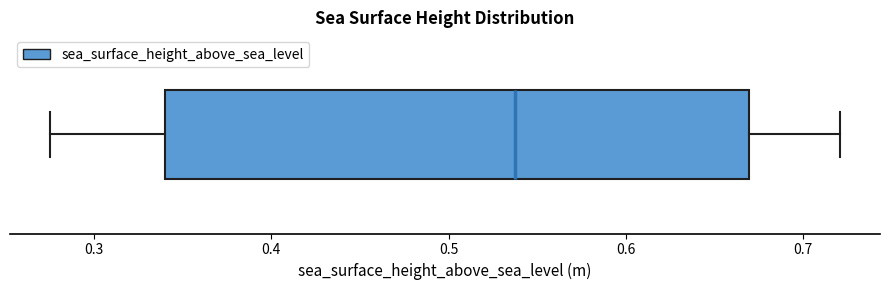

Where does the left whisker of the box end on the x-axis? The values are not printed on the chart, so give them approximately, as read against the axis.

0.28